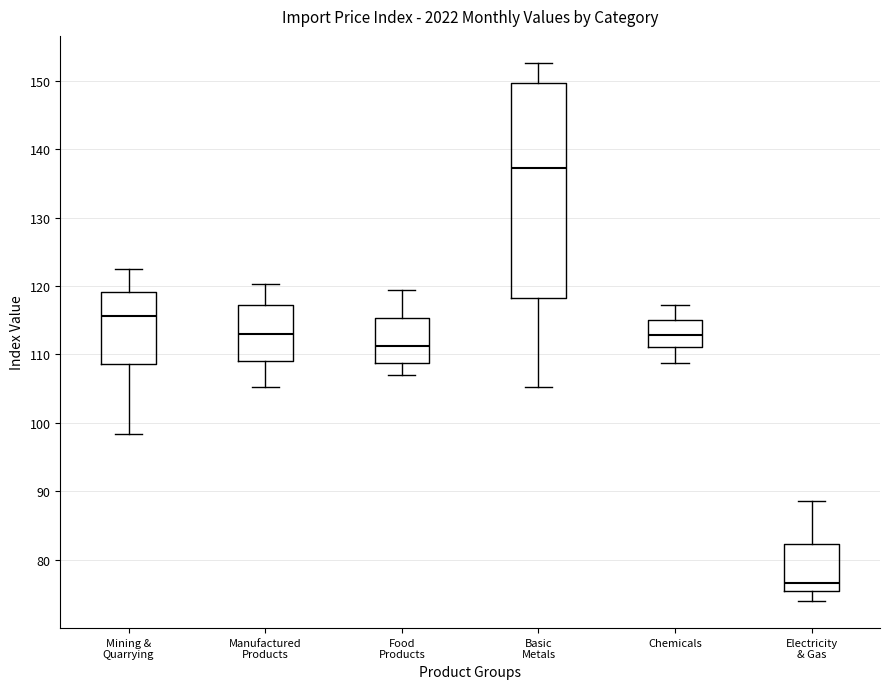

Reading left to right, read every box against the y-axis: the position of its median line, the range the box covers, and the ends of its whiskers. The values are not printed on the chart, so give them approximately, as read against the axis.

Mining & Quarrying: median 116, box 109 to 119, whiskers 98 to 123
Manufactured Products: median 113, box 109 to 117, whiskers 105 to 120
Food Products: median 111, box 109 to 115, whiskers 107 to 119
Basic Metals: median 137, box 118 to 150, whiskers 105 to 153
Chemicals: median 113, box 111 to 115, whiskers 109 to 117
Electricity & Gas: median 77, box 75 to 82, whiskers 74 to 89